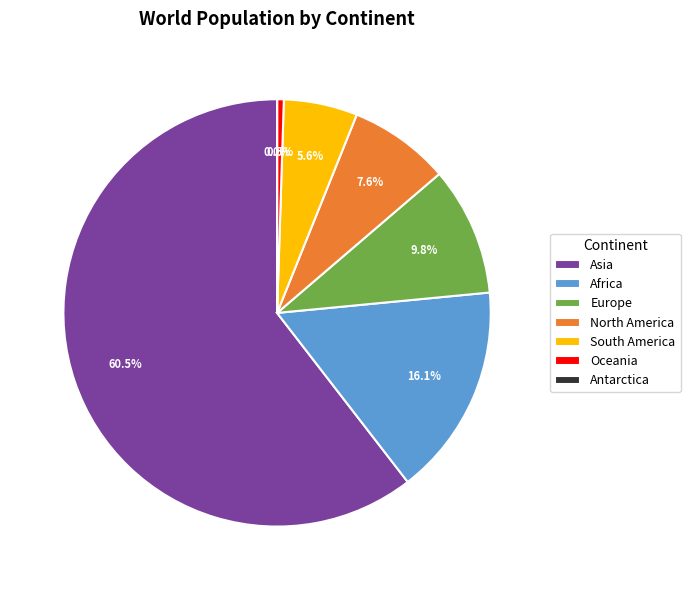

Approximately how many times larger is the value at North America compared to Europe?

0.8